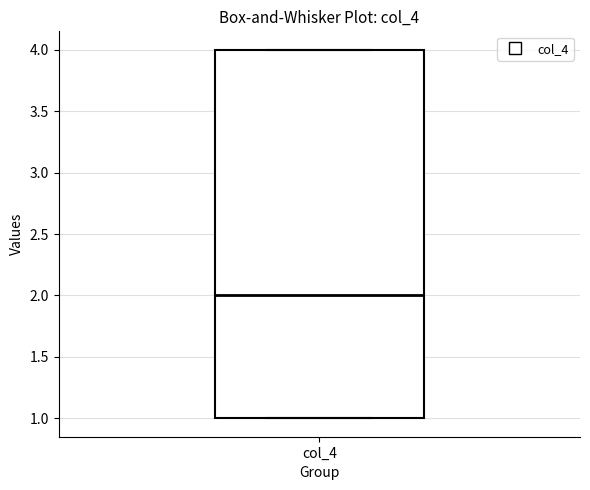

Transcribe this box plot: give where the median line is, the range the box spans, and where the two whiskers end, as read against the y-axis. The values are not printed on the chart, so give them approximately, as read against the axis.

median 2, box 1 to 4, whiskers 1 to 4